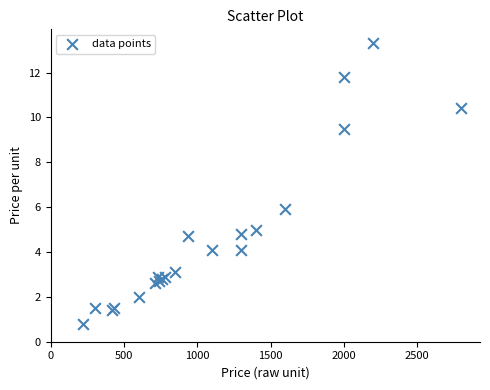

What Y value in the scatter plot is closest to 7?

5.9